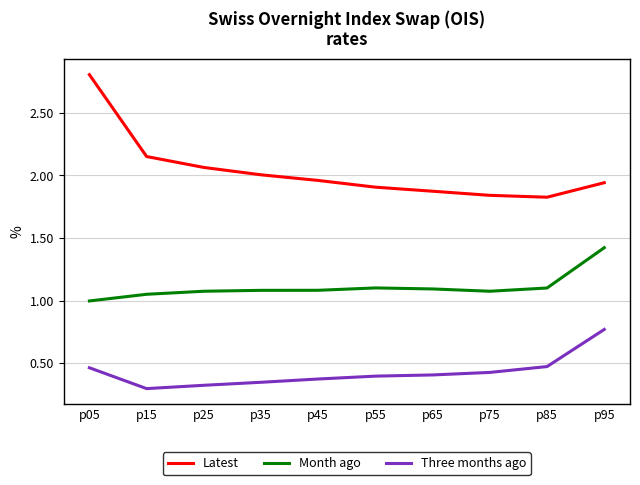

Rank the series by their maximum value, from lowest to highest.

Three months ago, Month ago, Latest